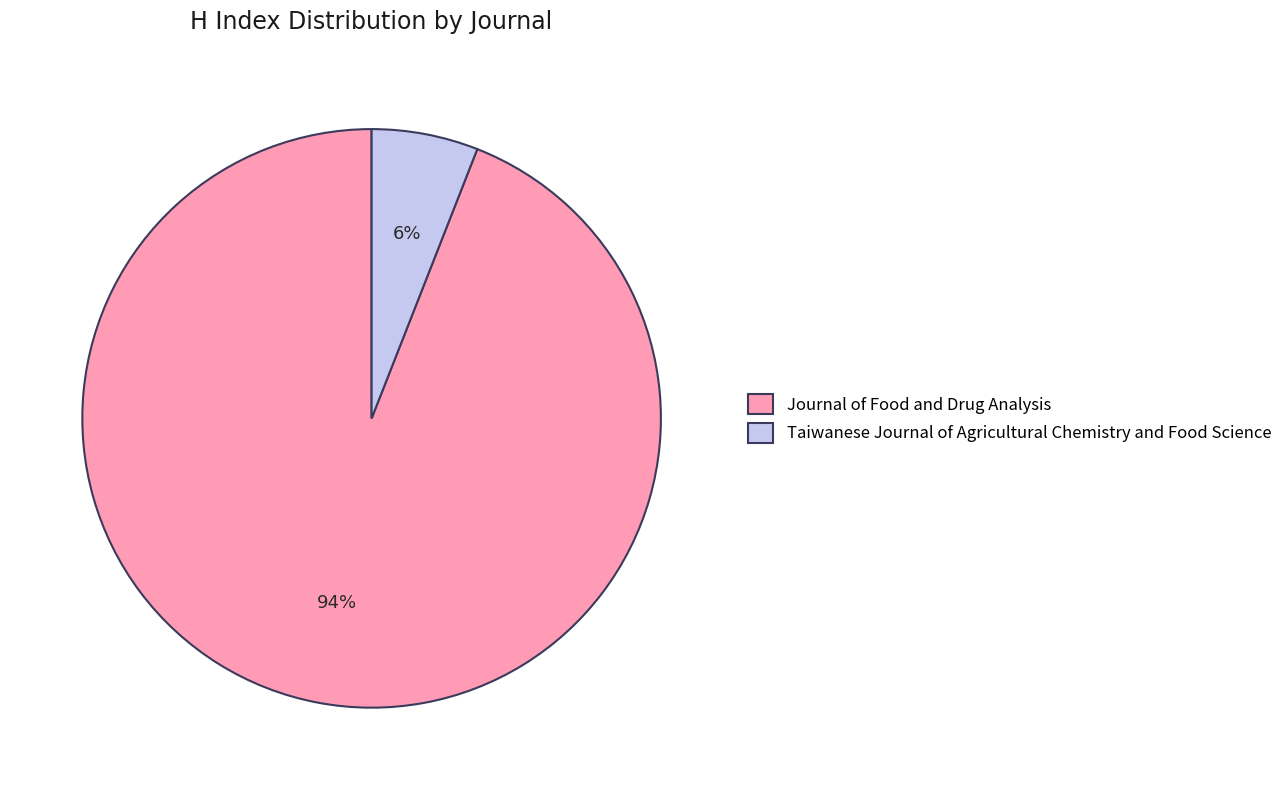

Between Journal of Food and Drug Analysis and Taiwanese Journal of Agricultural Chemistry and Food Science, which is larger?

Journal of Food and Drug Analysis